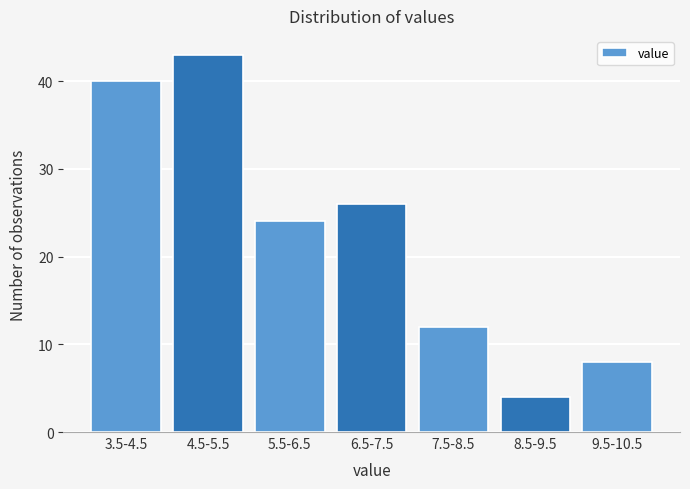

Reading left to right, transcribe all the data shown in this chart.

3.5-4.5=40	4.5-5.5=43	5.5-6.5=24	6.5-7.5=26	7.5-8.5=12	8.5-9.5=4	9.5-10.5=8